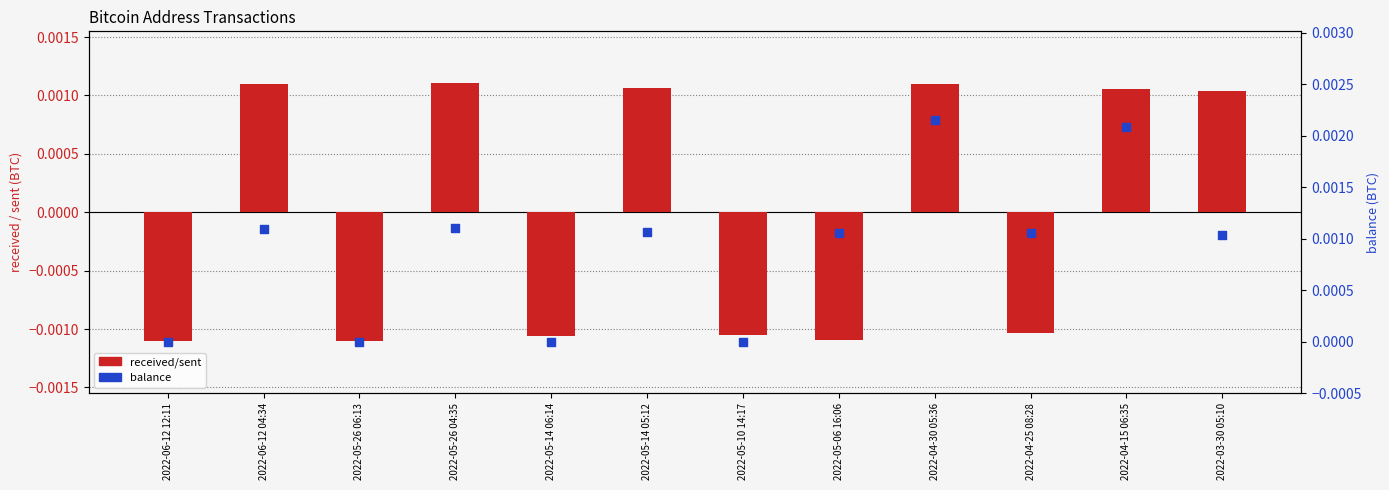

At which category is the sum across all series the highest?

2022-04-30 05:36